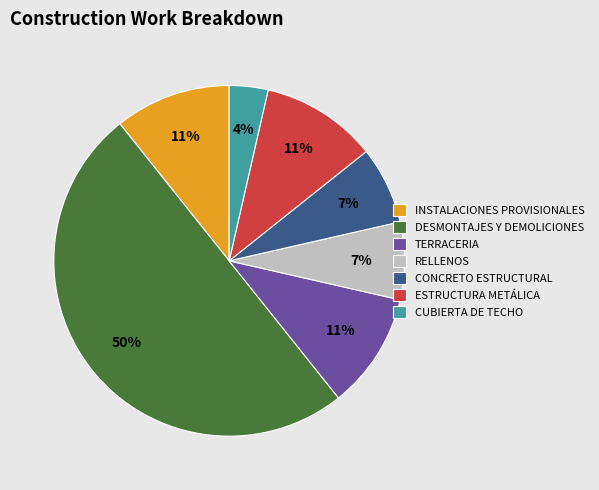

Does INSTALACIONES PROVISIONALES represent more than half of the total?

No